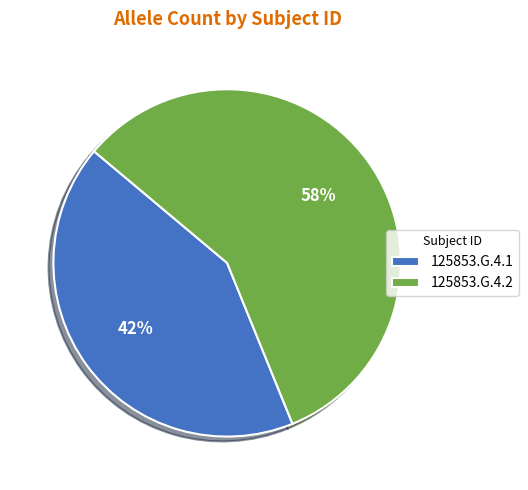

What is the majority slice?

125853.G.4.2